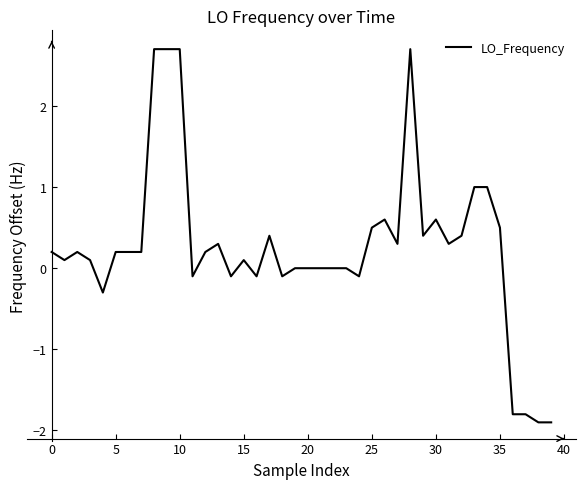

Reading right to left, transcribe all the data shown in this chart.

-1.9	-1.9	-1.8	-1.8	0.5	1.0	1.0	0.4	0.3	0.6	0.4	2.7	0.3	0.6	0.5	-0.1	0.0	0.0	0.0	0.0	0.0	-0.1	0.4	-0.1	0.1	-0.1	0.3	0.2	-0.1	2.7	2.7	2.7	0.2	0.2	0.2	-0.3	0.1	0.2	0.1	0.2